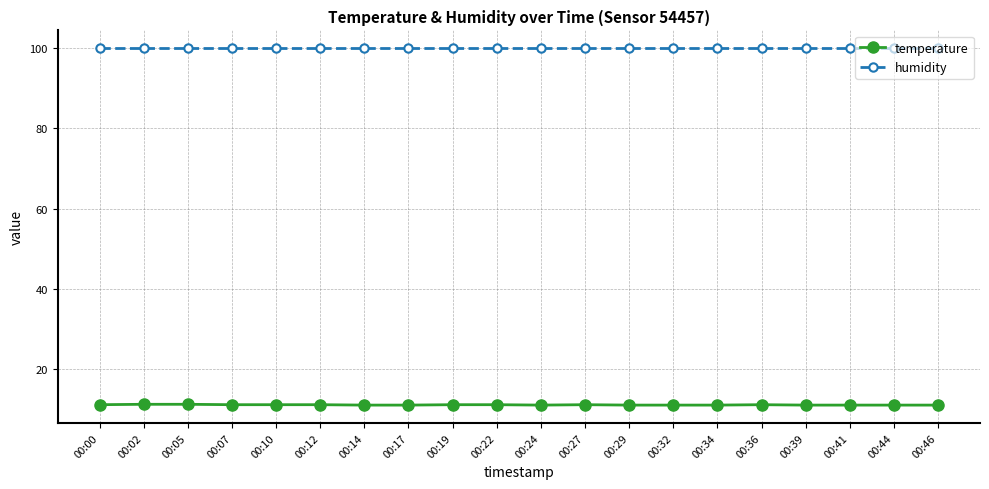

Rank the series by their average value, from highest to lowest.

humidity, temperature